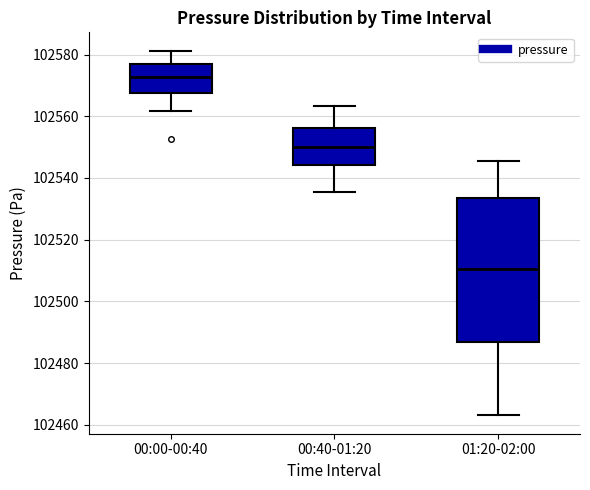

Which box has the highest median line?

00:00-00:40